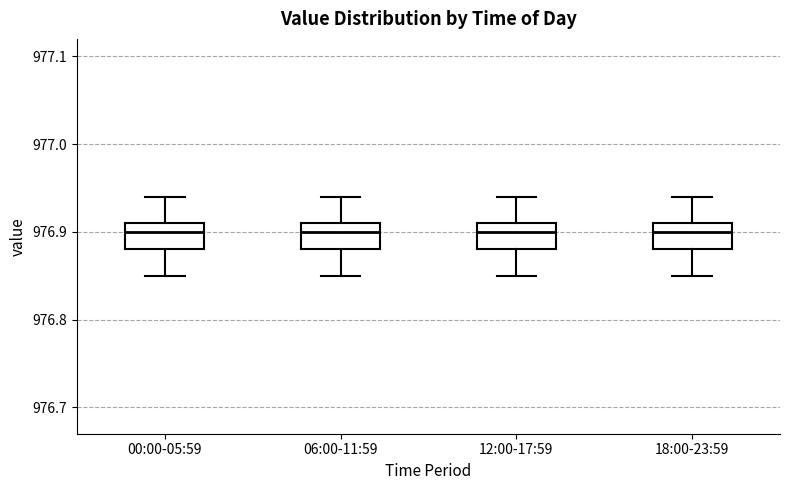

Reading left to right, transcribe this box plot: for each box, give where its median line is, the range the box spans, and where its two whiskers end, as read against the y-axis. The values are not printed on the chart, so give them approximately, as read against the axis.

00:00-05:59: median 976.90, box 976.88 to 976.91, whiskers 976.85 to 976.94
06:00-11:59: median 976.90, box 976.88 to 976.91, whiskers 976.85 to 976.94
12:00-17:59: median 976.90, box 976.88 to 976.91, whiskers 976.85 to 976.94
18:00-23:59: median 976.90, box 976.88 to 976.91, whiskers 976.85 to 976.94